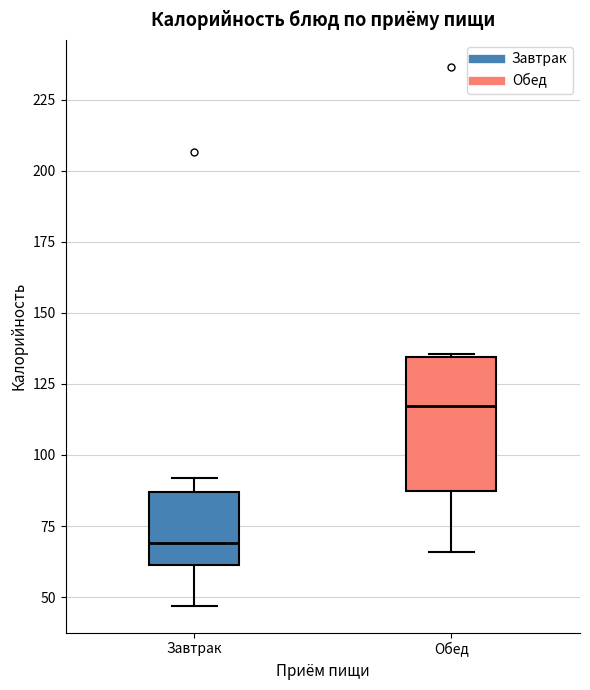

Which box's median line is the lowest?

Завтрак